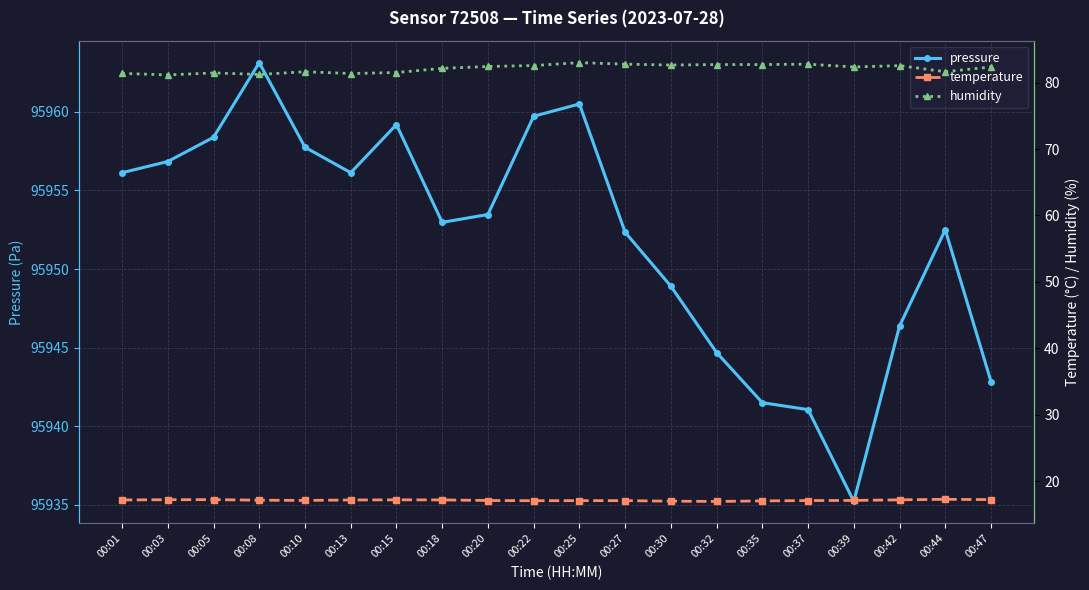

What is the sum of the temperature values at 00:25 and 00:44?

34.3